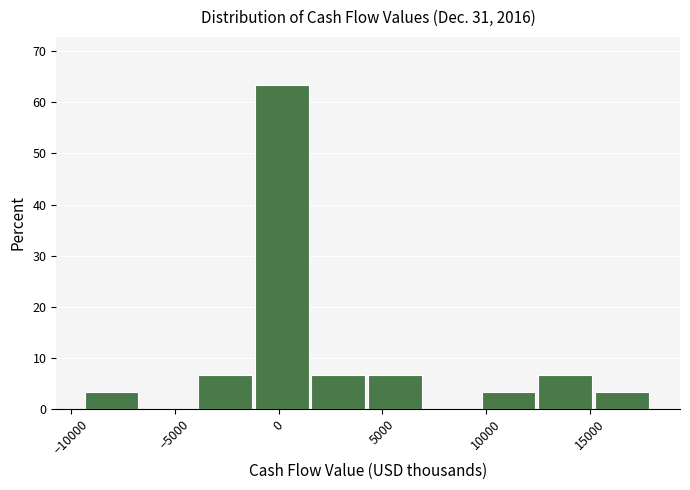

Over which range of the x-axis is the bar tallest?

-1000 to 1500